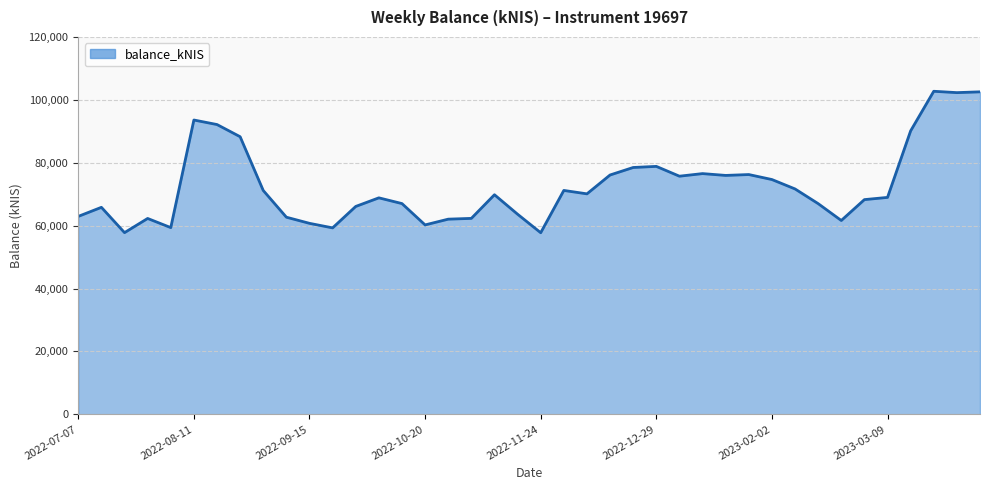

What is the maximum value shown in the chart?

102727.1